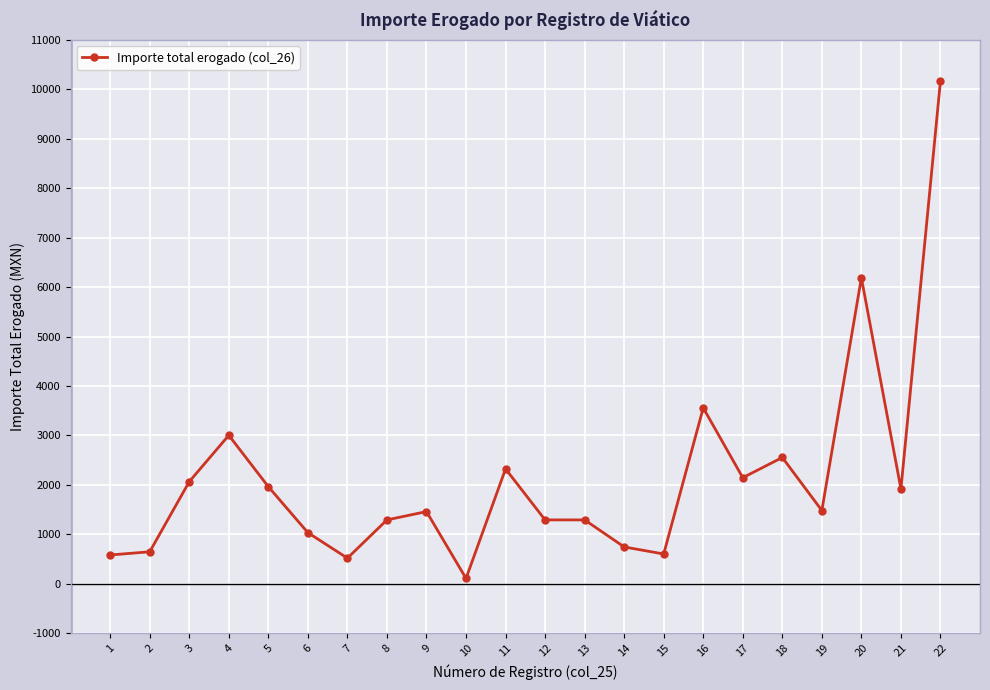

Count the number of categories in the chart.

22